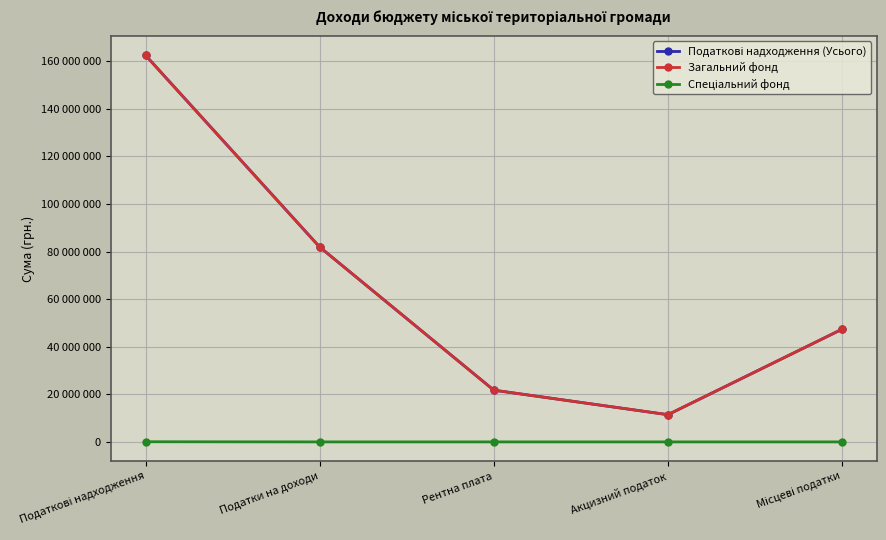

Which series has the largest range (max minus min)?

Податкові надходження (Усього)